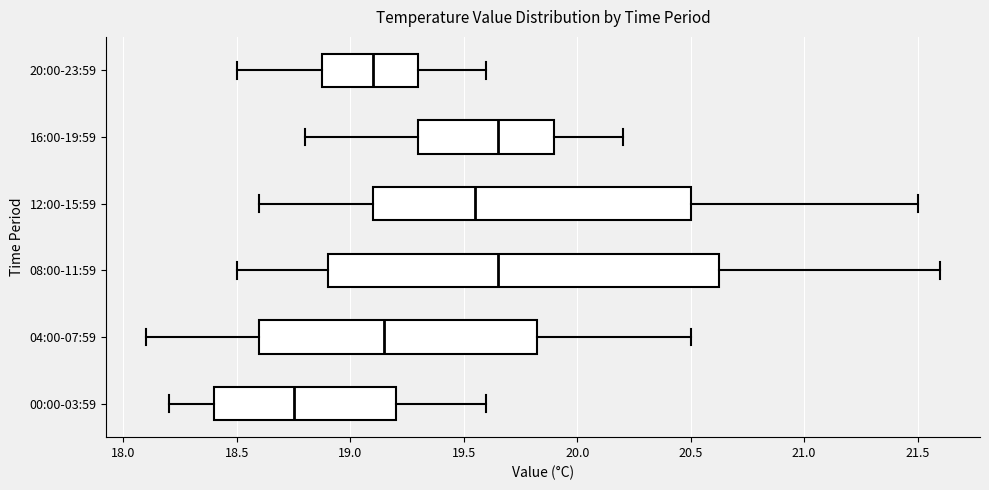

Comparing the boxes themselves (not the whiskers), which one is the widest?

08:00-11:59